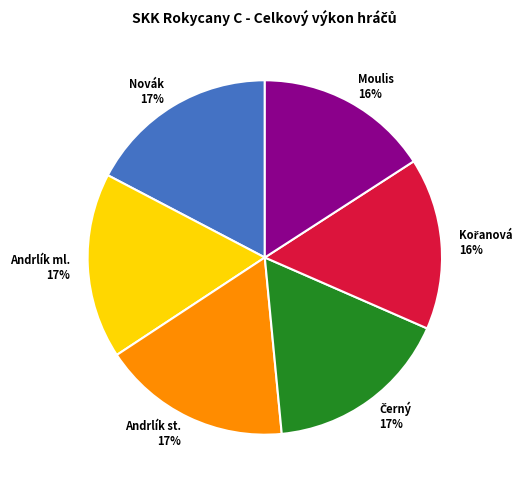

How many segments does this pie chart have?

6